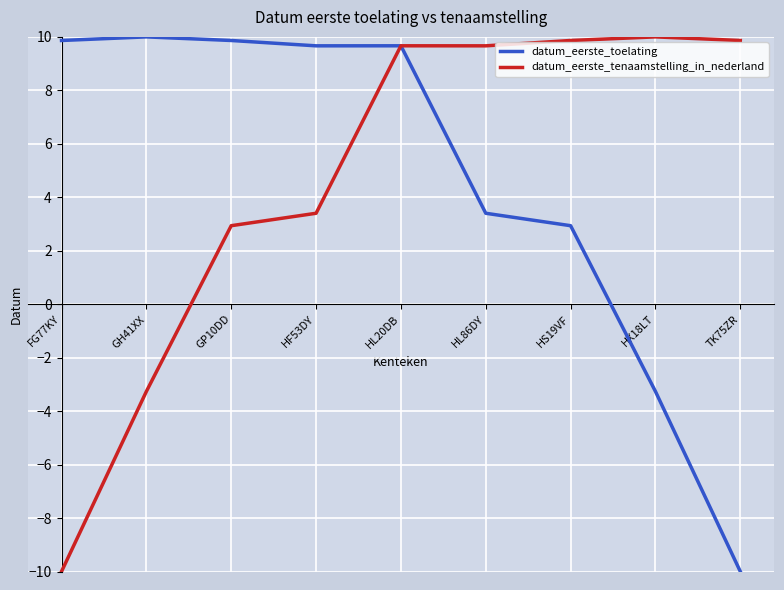

What is the difference between the maximum and minimum values in the datum_eerste_tenaamstelling_in_nederland series?

20.0